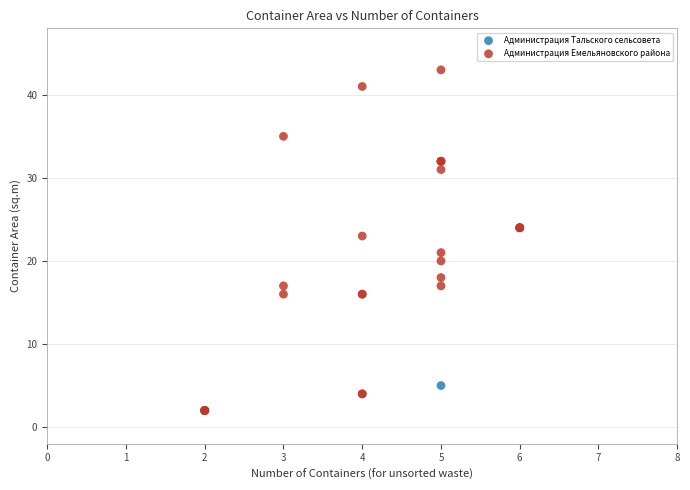

Which series reaches the maximum Y coordinate?

Администрация Емельяновского района